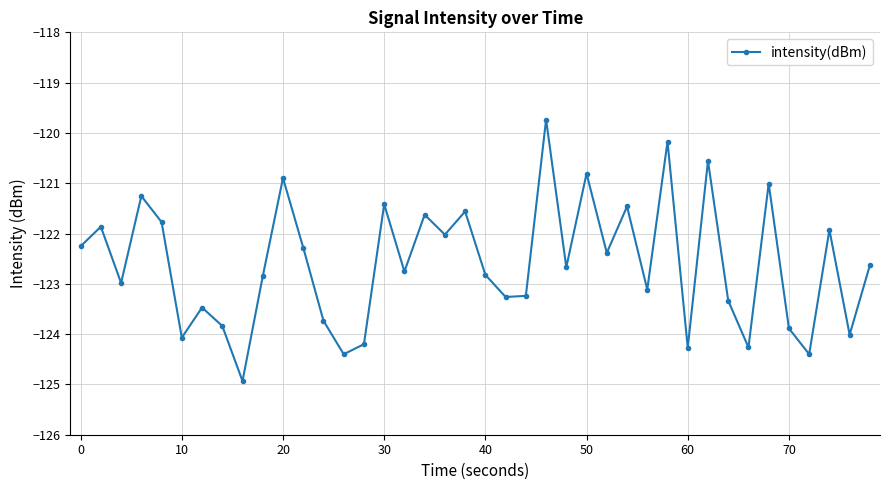

What is the difference between the second highest and minimum values?

4.8